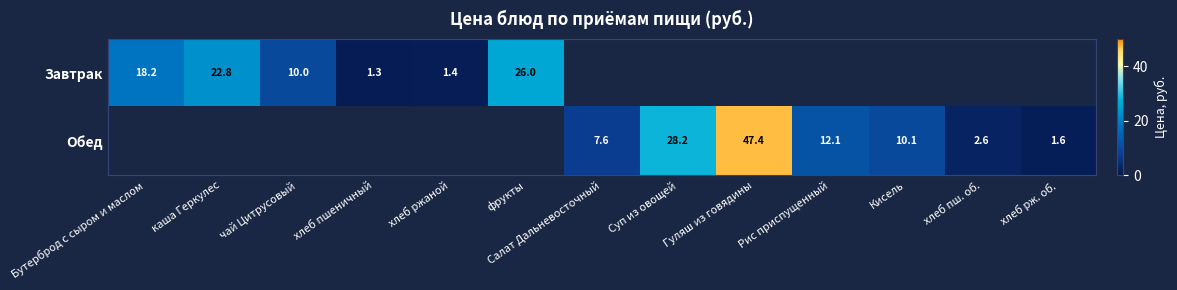

Is it true that Обед equals 2.6 at хлеб пш. об.?

True